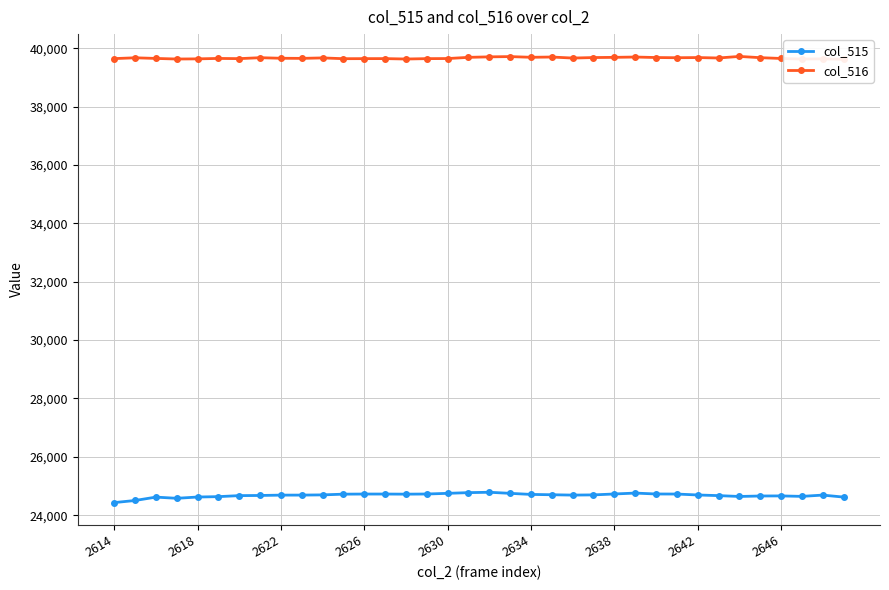

The col_515 series shows 43858 at 2630. True or false?

False